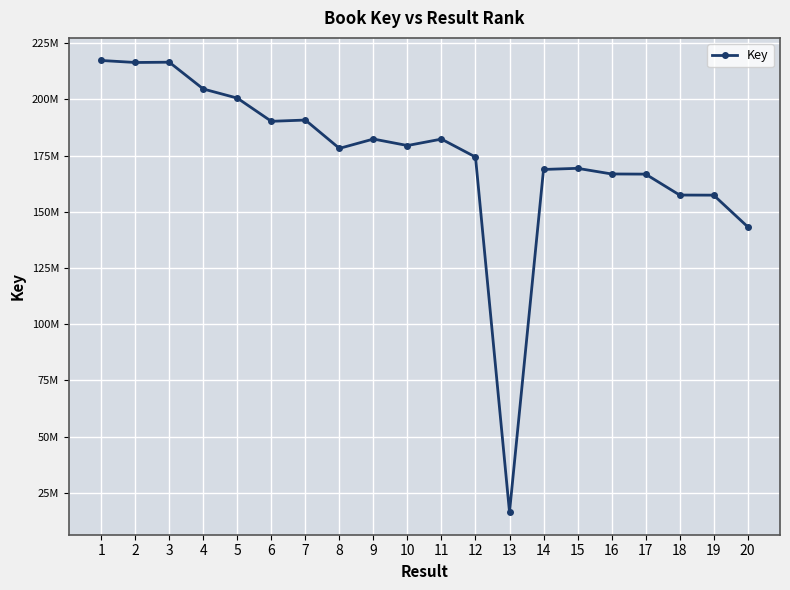

Does the chart have visible grid lines?

Yes